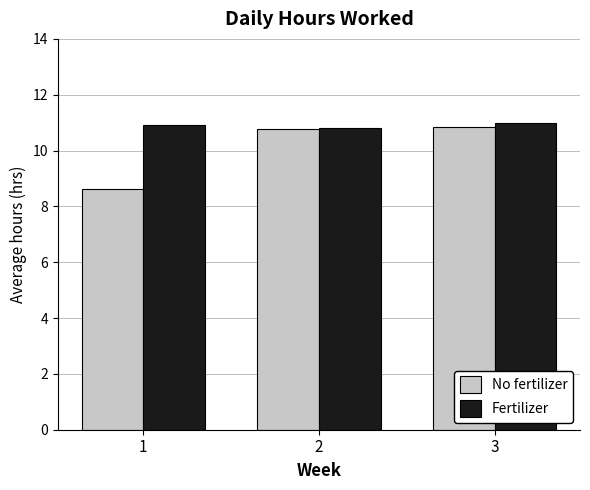

Is the value of No fertilizer at 2 greater than the value of Fertilizer at 3?

No